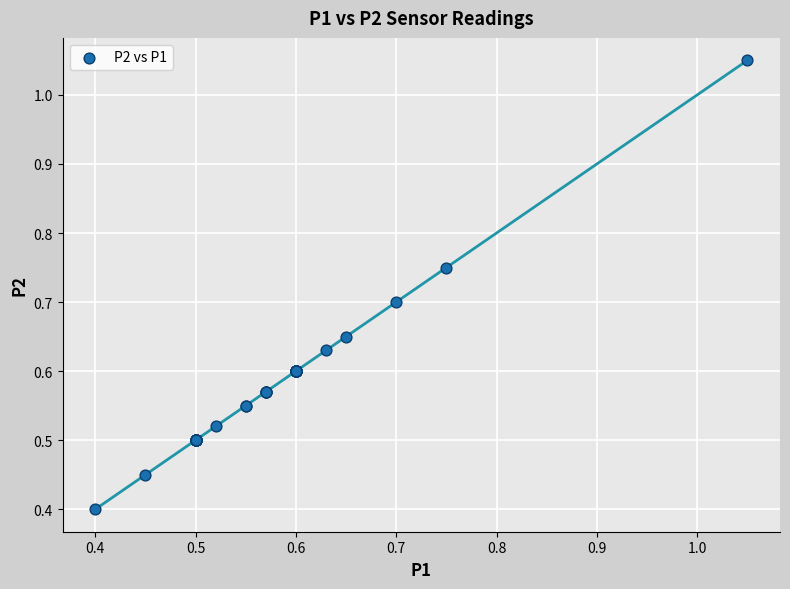

What Y value in the scatter plot is closest to 0?

0.4